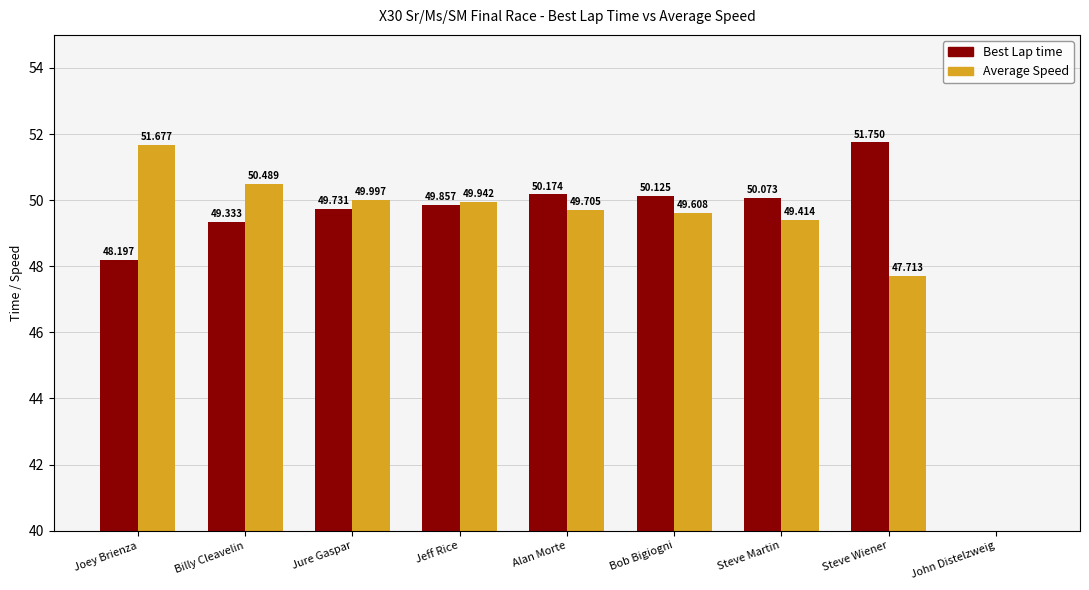

What are all the series names shown in the legend?

Best Lap time, Average Speed